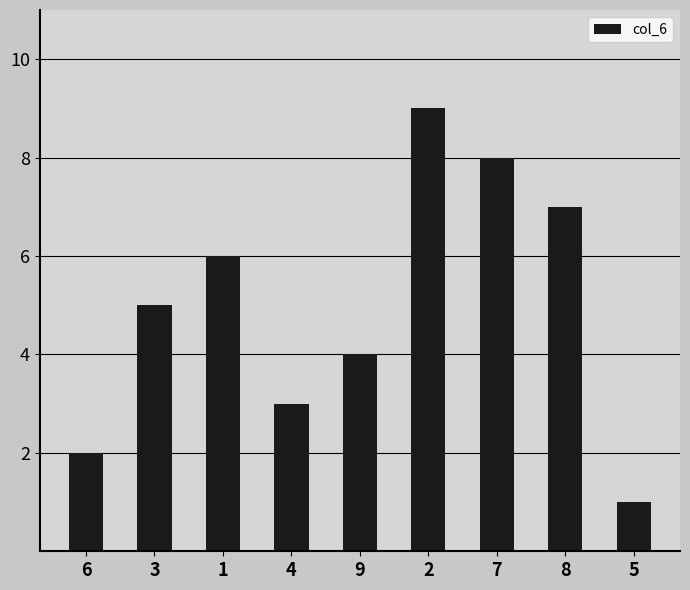

Rank the categories by value from highest to lowest.

2, 7, 8, 1, 3, 9, 4, 6, 5